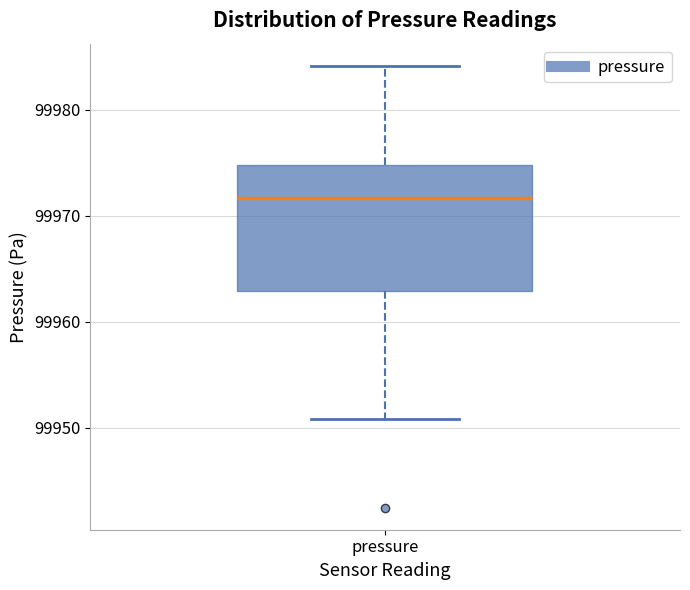

Transcribe this box plot: give where the median line is, the range the box spans, and where the two whiskers end, as read against the y-axis. The values are not printed on the chart, so give them approximately, as read against the axis.

median 99972, box 99963 to 99975, whiskers 99951 to 99984